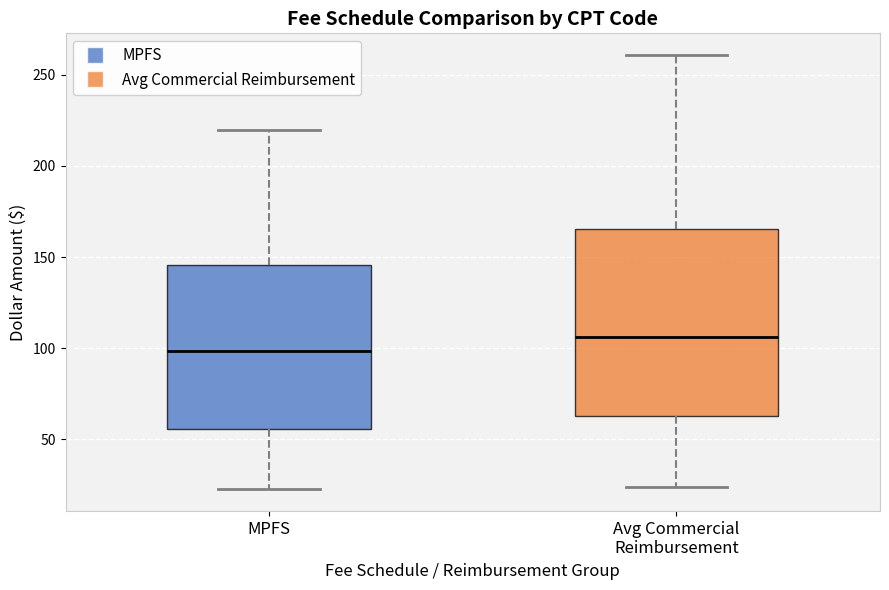

Comparing the boxes themselves (not the whiskers), which one is the tallest?

Avg Commercial Reimbursement